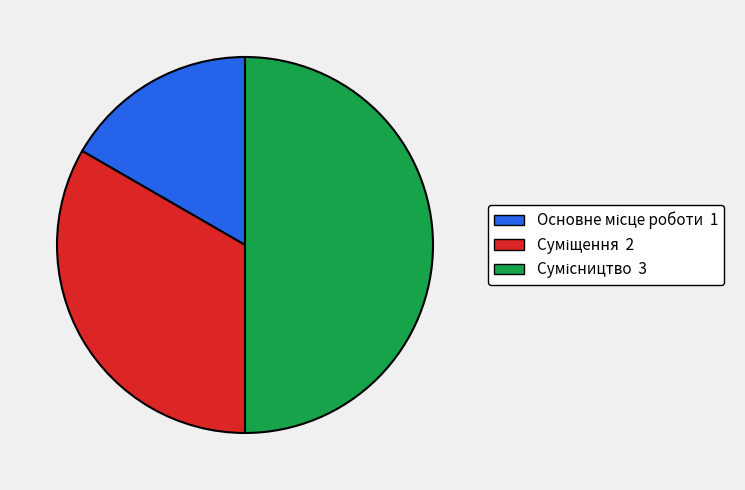

Is Основне місце роботи the majority of the pie?

No